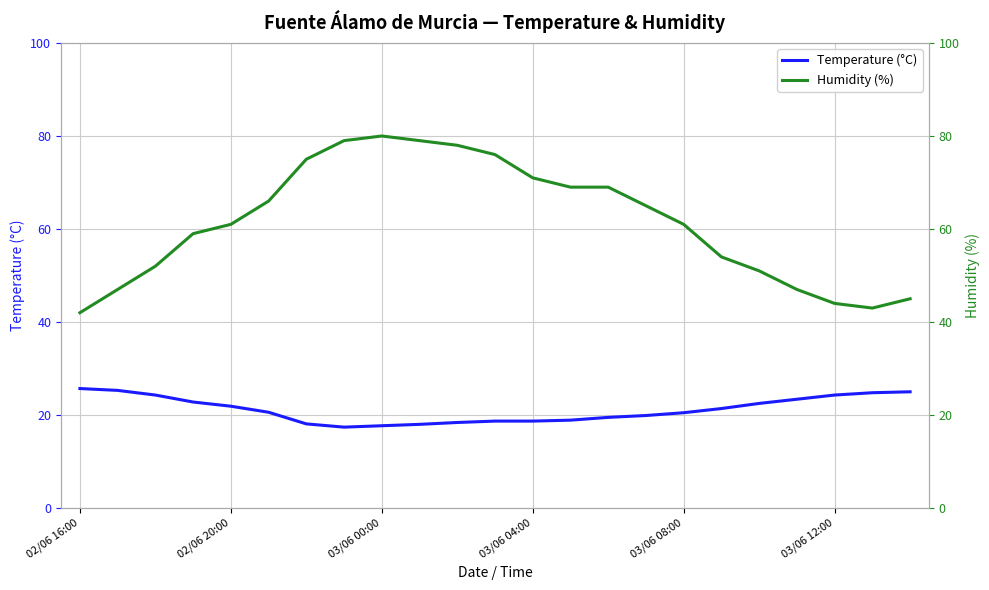

What is the difference between the maximum and second lowest values in the Humidity (%) series?

37.0